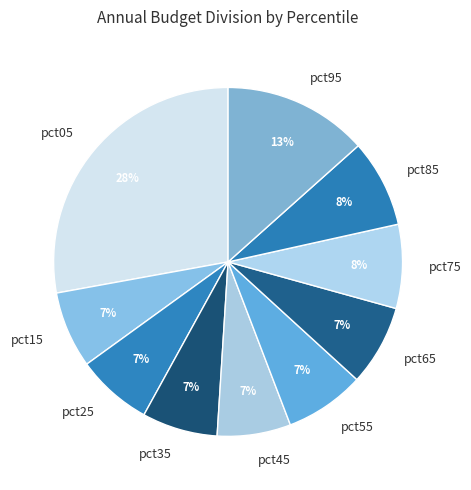

To the nearest percent, what is the difference between the pct75 and pct05 slice percentages?

20%